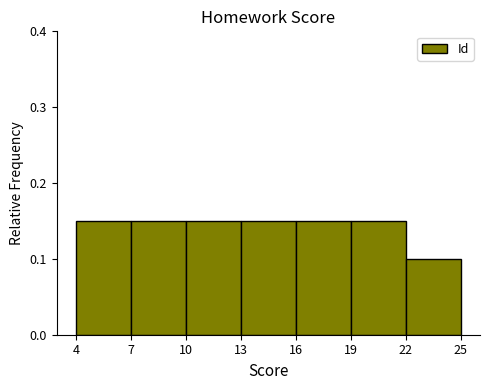

What is the height of the bar covering 22 to 25 on the x-axis? The values are not printed on the chart, so give them approximately, as read against the axis.

0.10